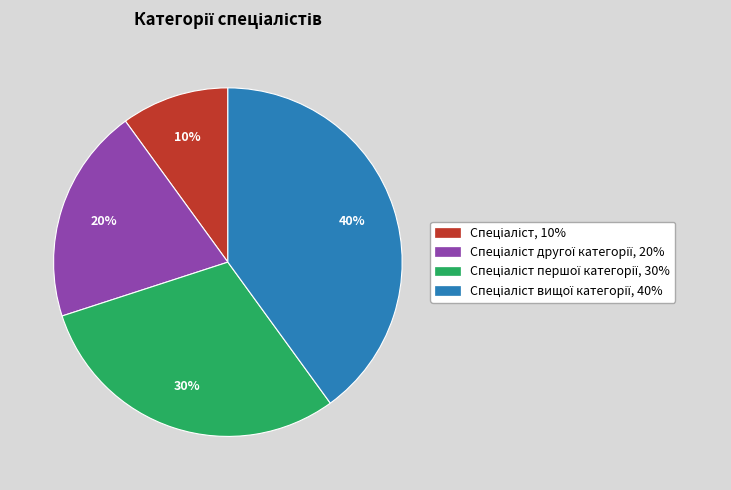

How many segments does this pie chart have?

4